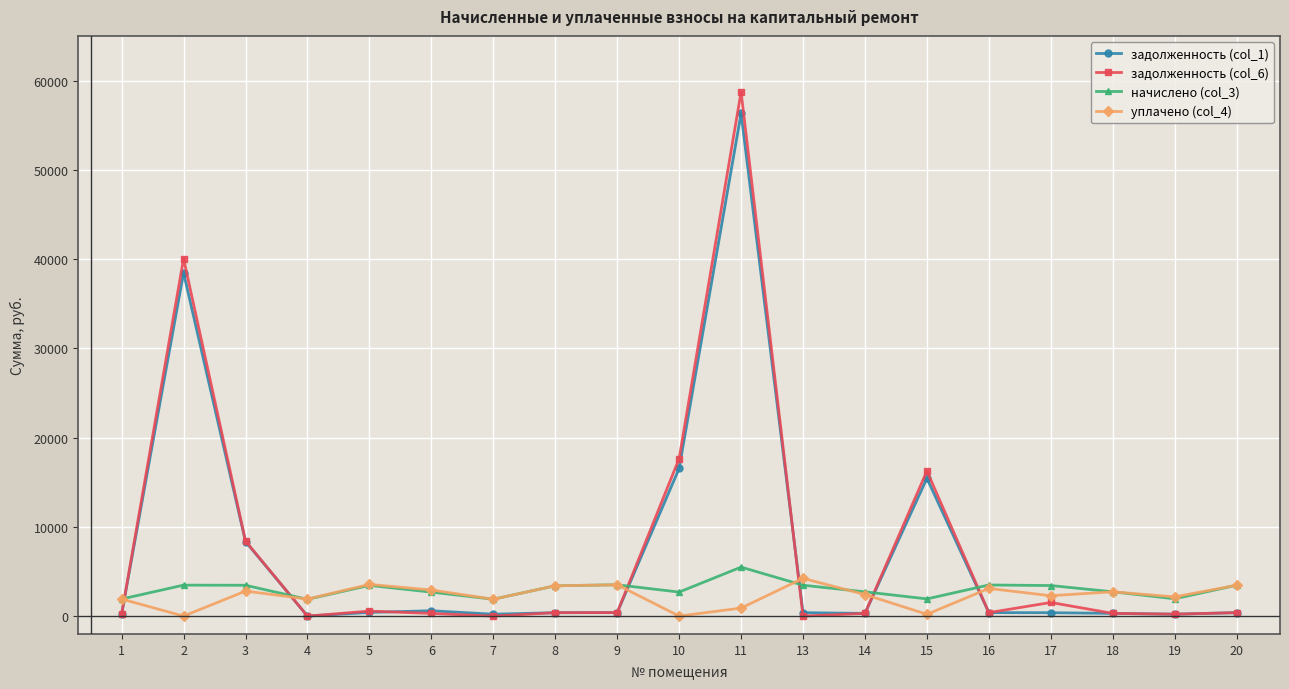

The уплачено (col_4) series shows 200.0 at 15. True or false?

True